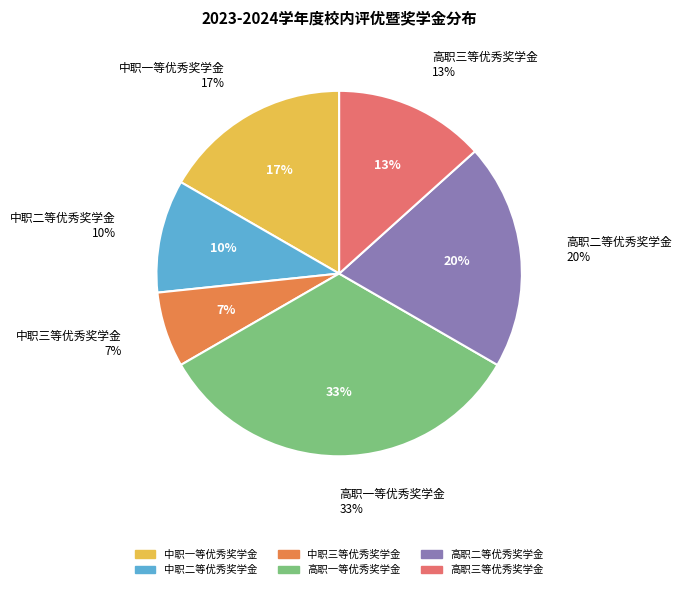

What percentage do 中职二等优秀奖学金 and 中职三等优秀奖学金 together represent?

16.7%